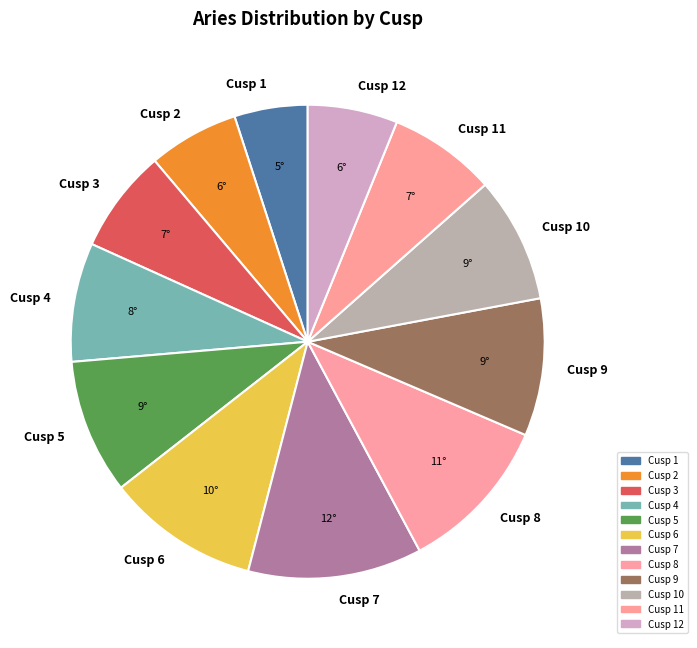

What is the ratio of the value at Cusp 7 to the value at Cusp 10?

1.4